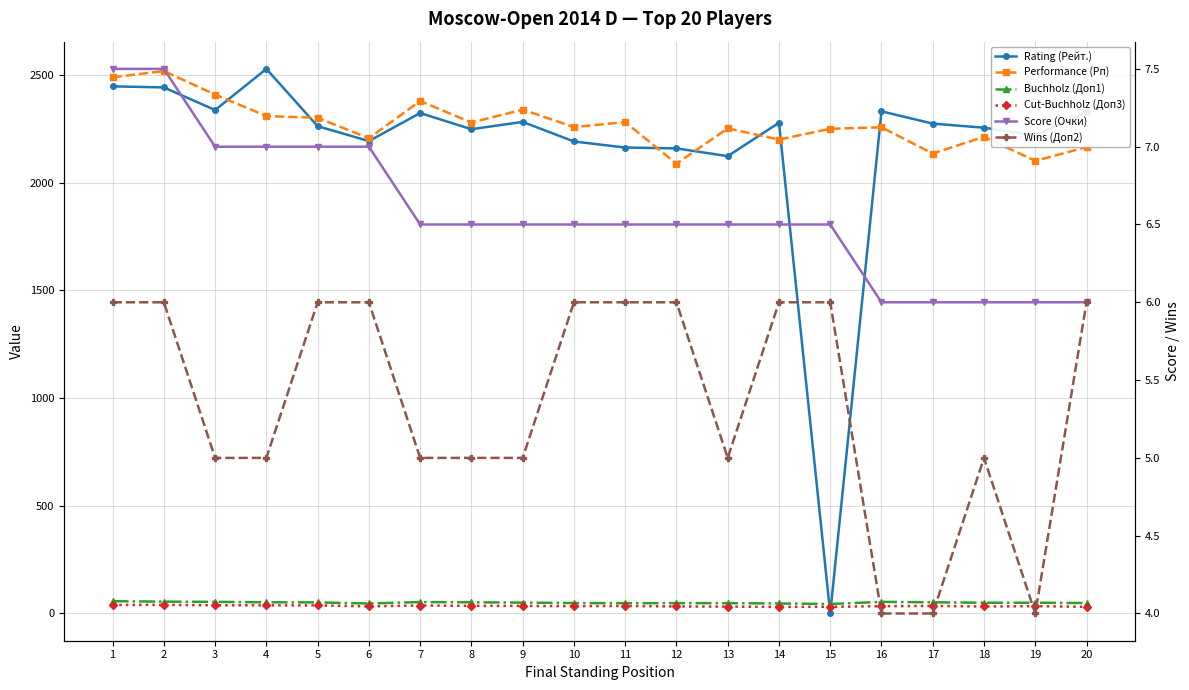

True or false: Buchholz (Доп1) has a value of 55.0 at 2.

True